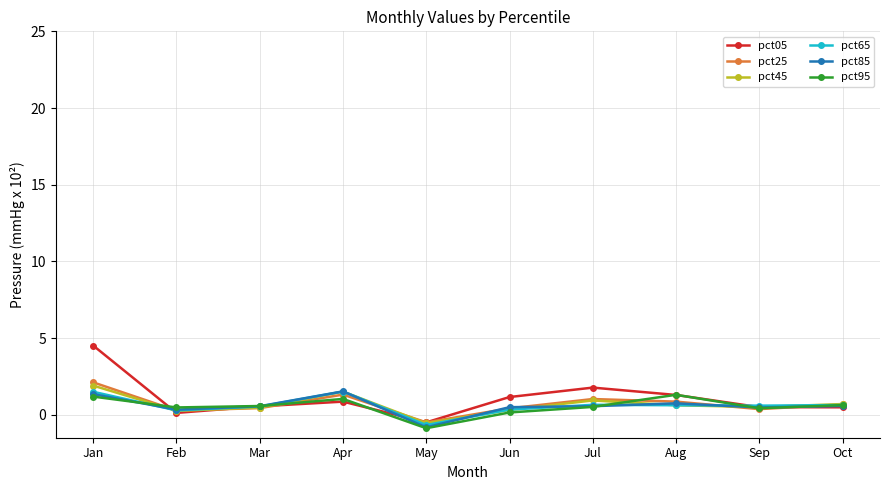

At which label does pct25 reach its peak?

Jan